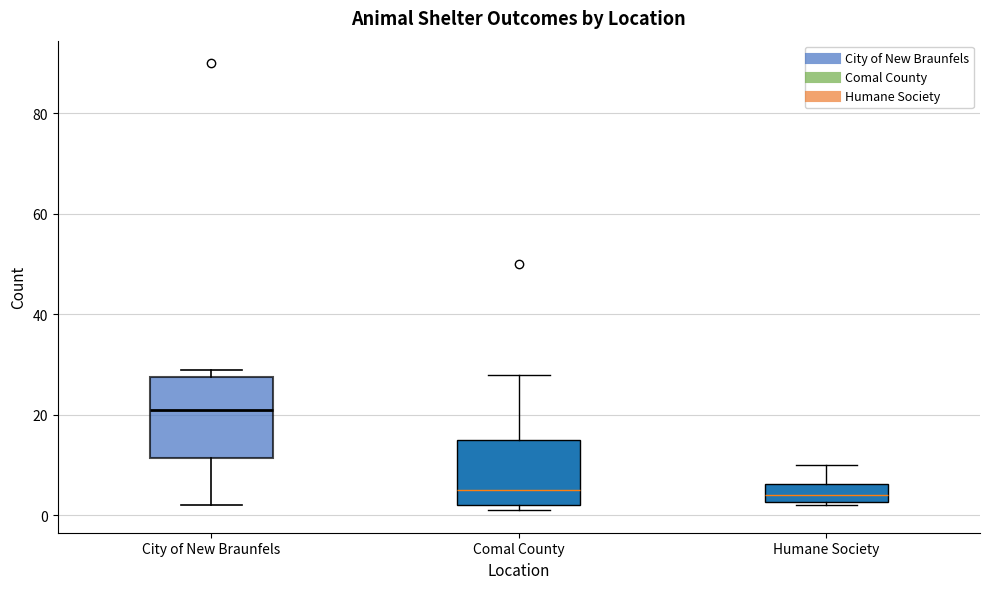

Which box is the tallest, from its lower edge to its upper edge?

City of New Braunfels